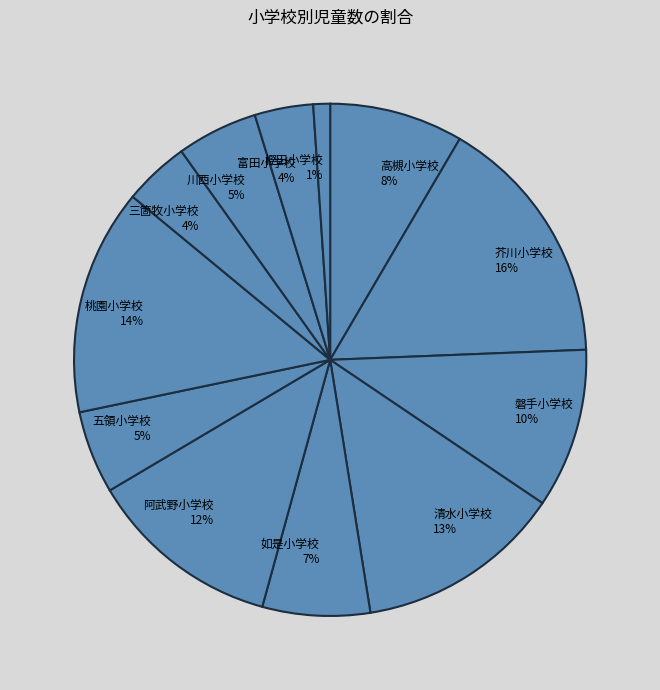

True or false: 清水小学校 accounts for 3% of the total.

False